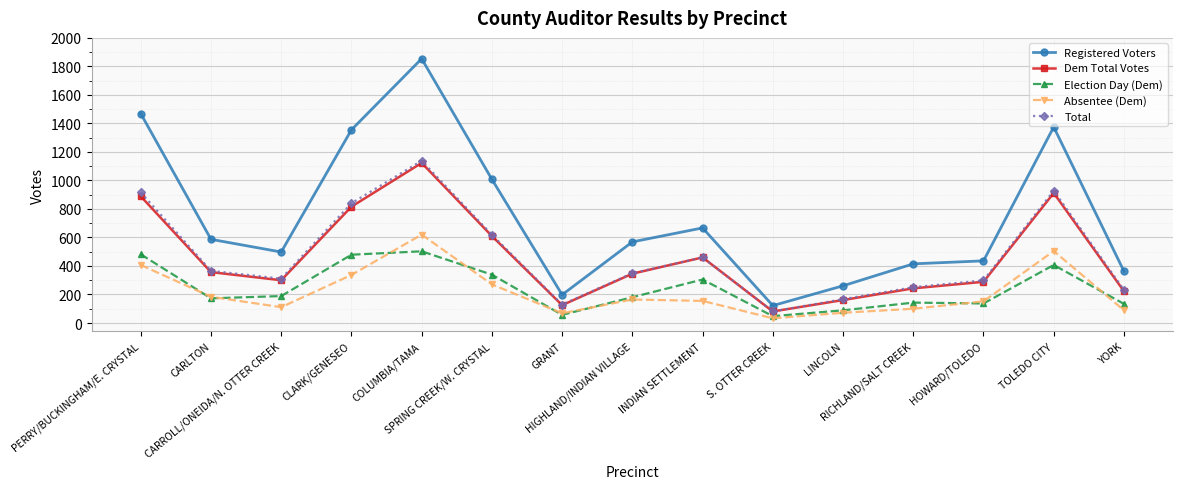

What is the difference between the second highest and second lowest values in the Registered Voters series?

1271